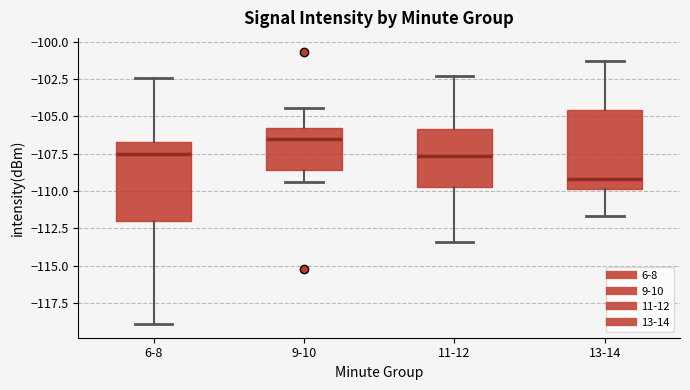

Which box's median line is the lowest?

13-14